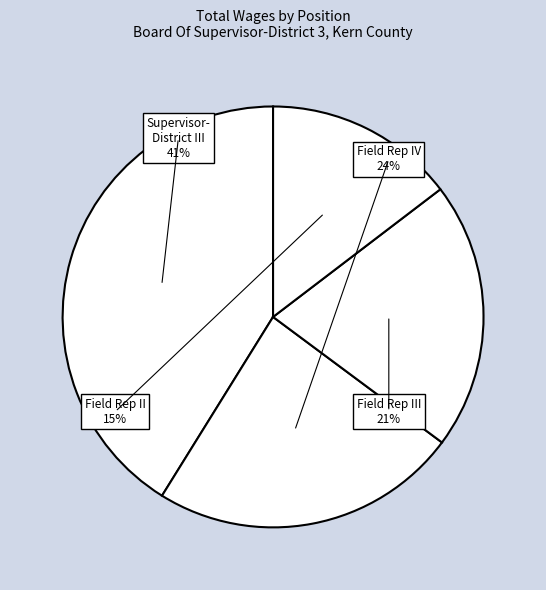

The Supervisor's Field Representative IV slice represents 24% of the pie. True or false?

True